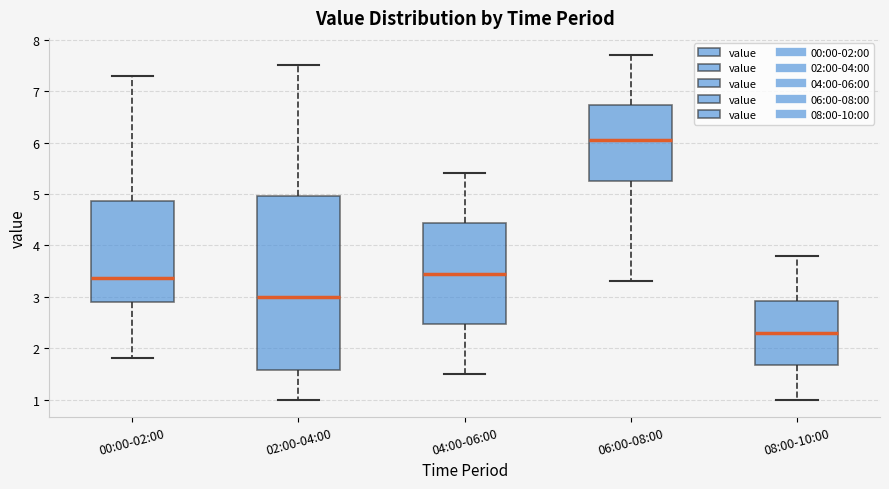

Where is the lower edge of the box for 08:00-10:00 on the y-axis? The values are not printed on the chart, so give them approximately, as read against the axis.

1.7